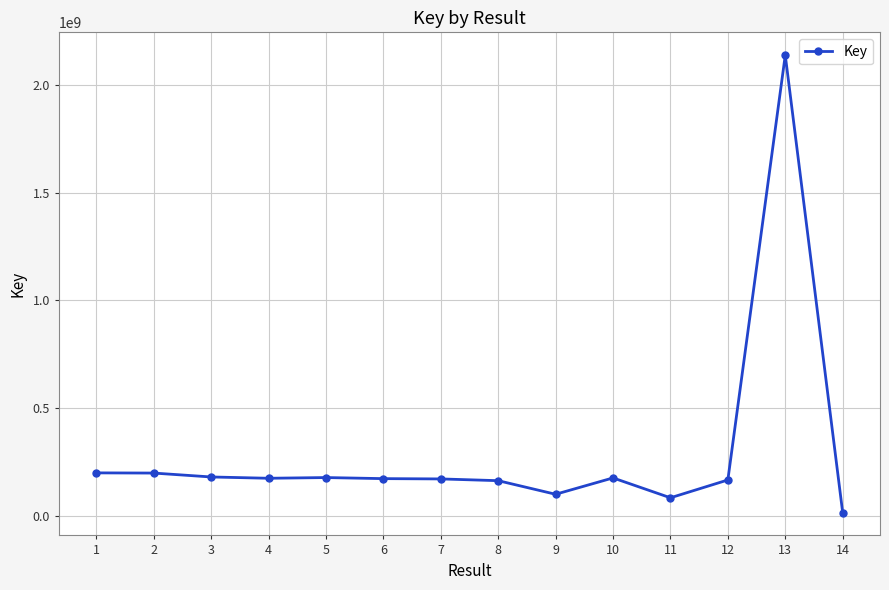

What is the value of the 7th point from the left?

172336048